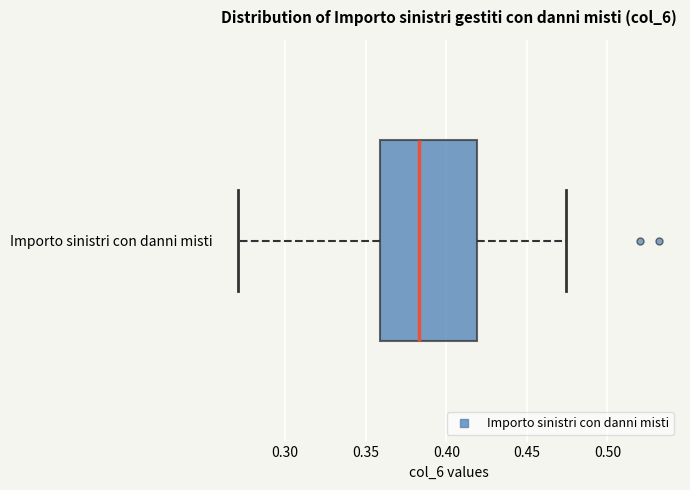

Transcribe this box plot: give where the median line is, the range the box spans, and where the two whiskers end, as read against the x-axis. The values are not printed on the chart, so give them approximately, as read against the axis.

median 0.385, box 0.360 to 0.420, whiskers 0.270 to 0.475